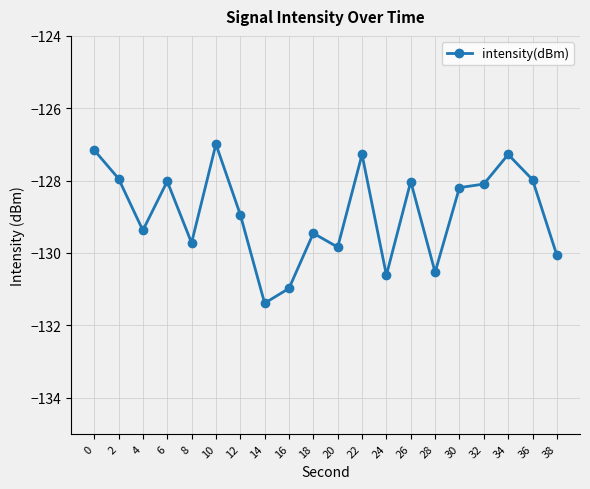

What is the smallest value displayed?

-131.4